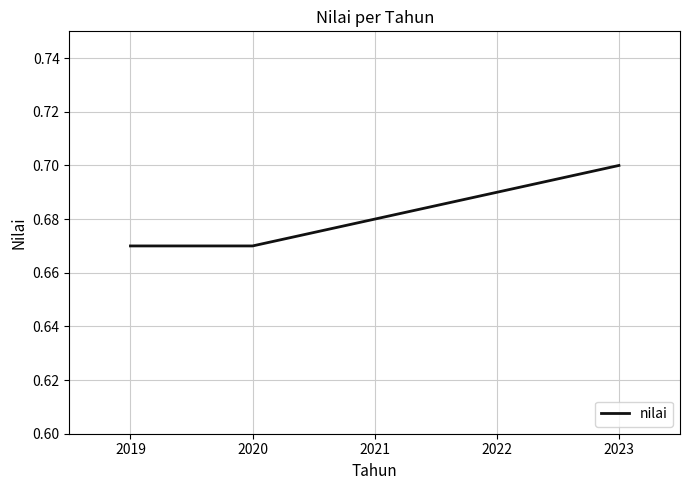

Is it true that the value at 2023 is 0.3?

False